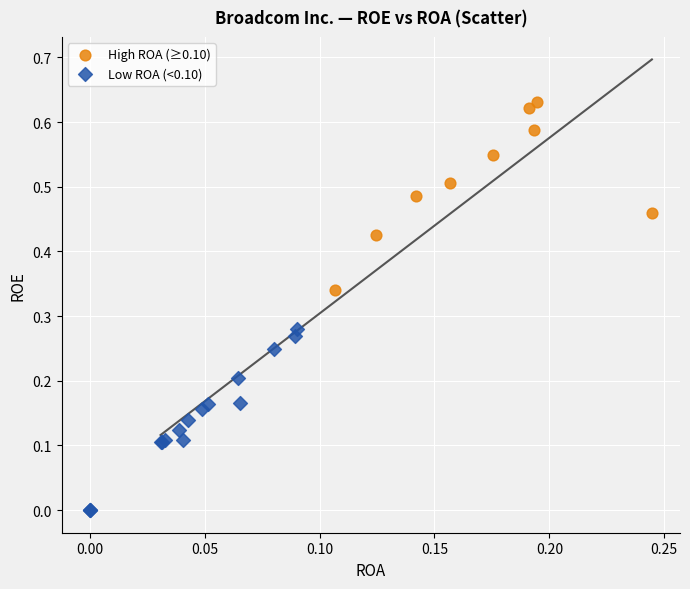

What are all the series names shown in the legend?

High ROA (≥0.10), Low ROA (<0.10)